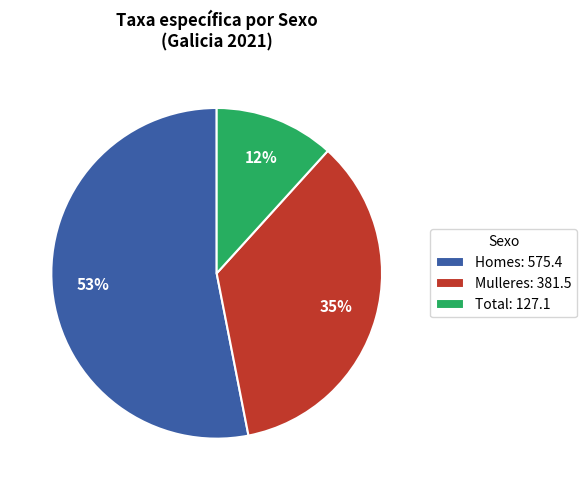

Approximately how many times larger is the value at Total: 127.1 compared to Mulleres: 381.5?

0.3